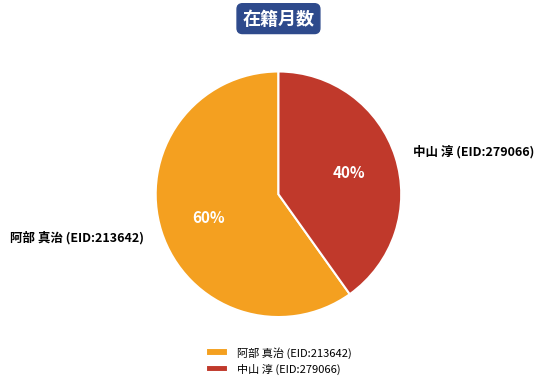

Rank the categories by value from highest to lowest.

阿部 真治 (EID:213642), 中山 淳 (EID:279066)